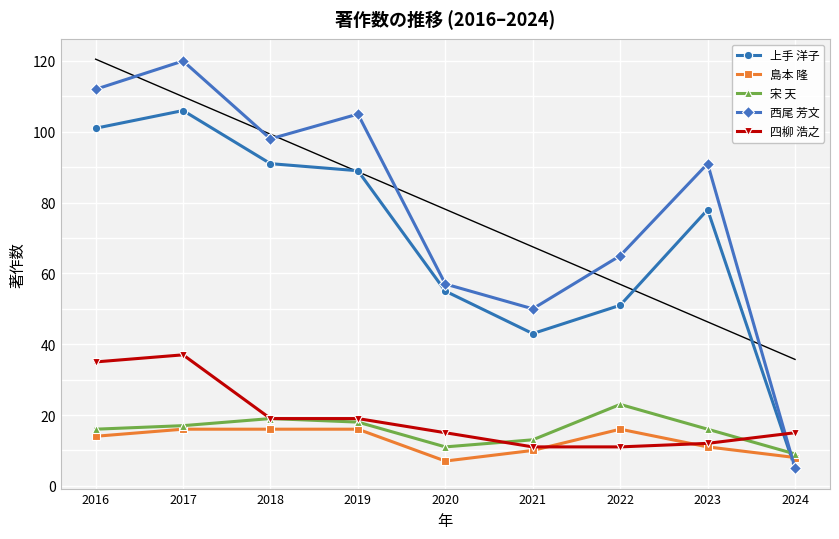

At which category does 四柳 浩之 reach its first local peak?

2017